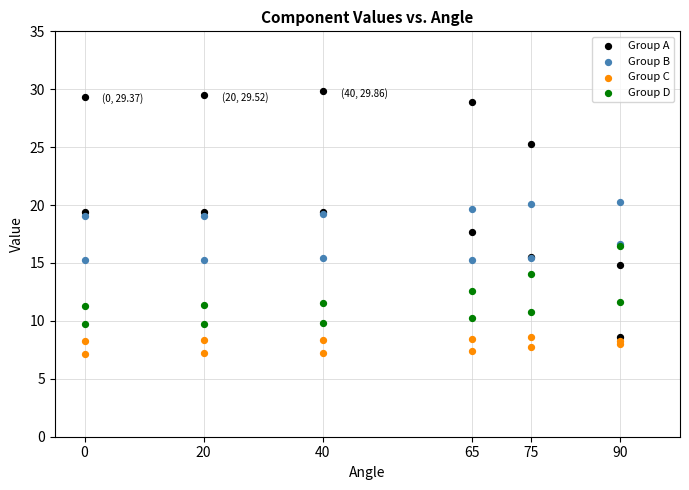

Which series contains the highest Y value?

Group A